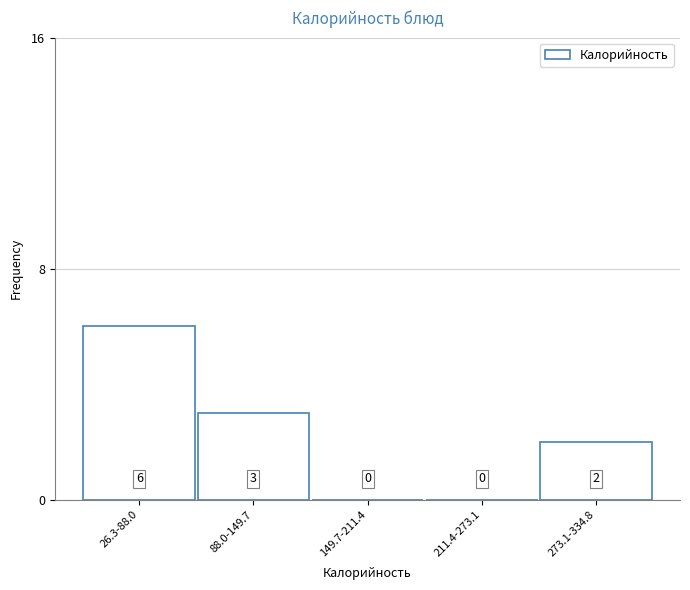

Reading left to right, extract all data points from this chart.

26.3-88.0=6	88.0-149.7=3	149.7-211.4=0	211.4-273.1=0	273.1-334.8=2